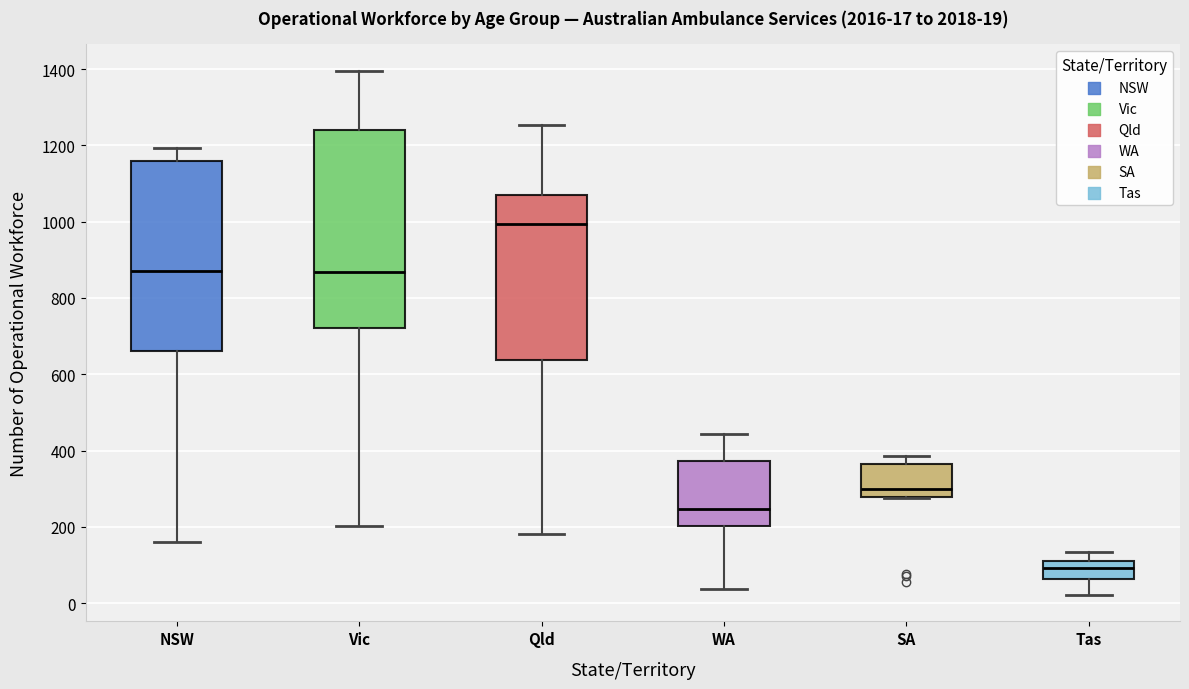

Which box has the highest median line?

Qld